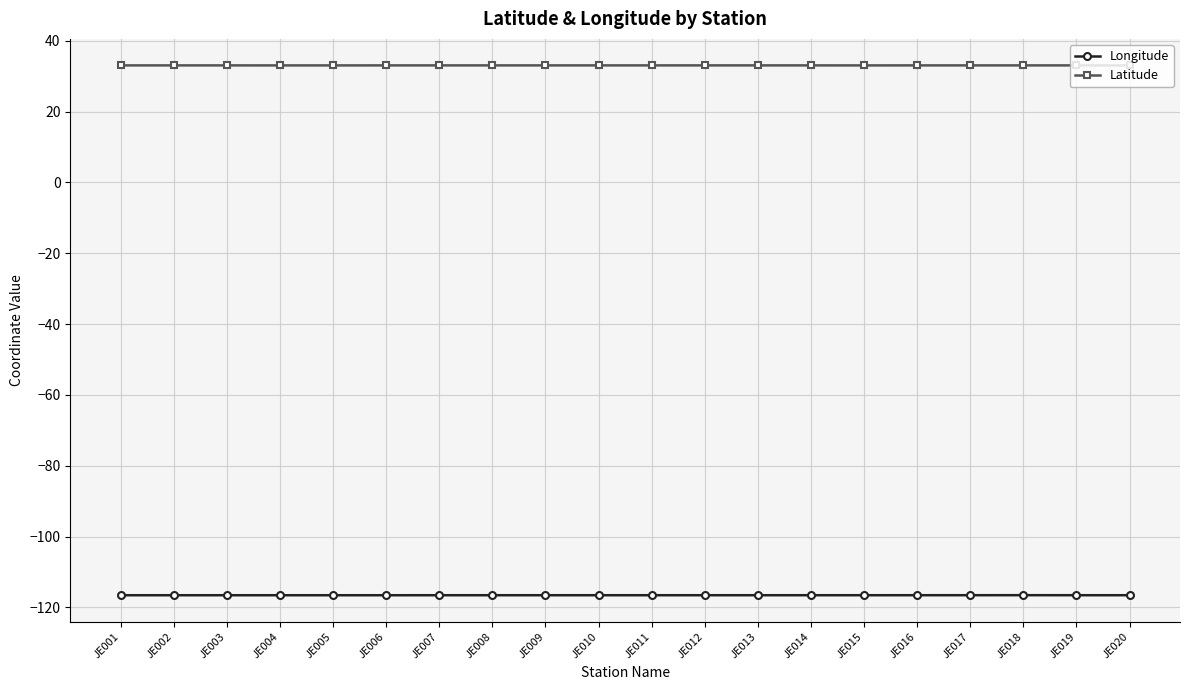

The value of Longitude at JE015 is -172.8. True or false?

False